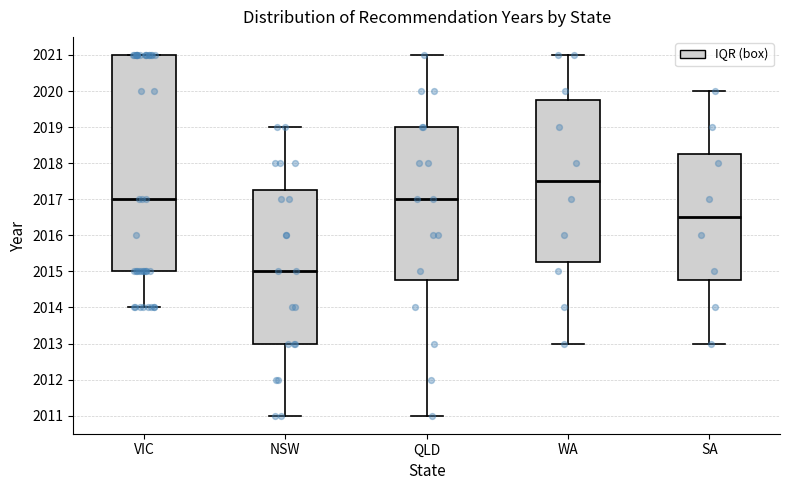

Which box has the highest median line?

WA